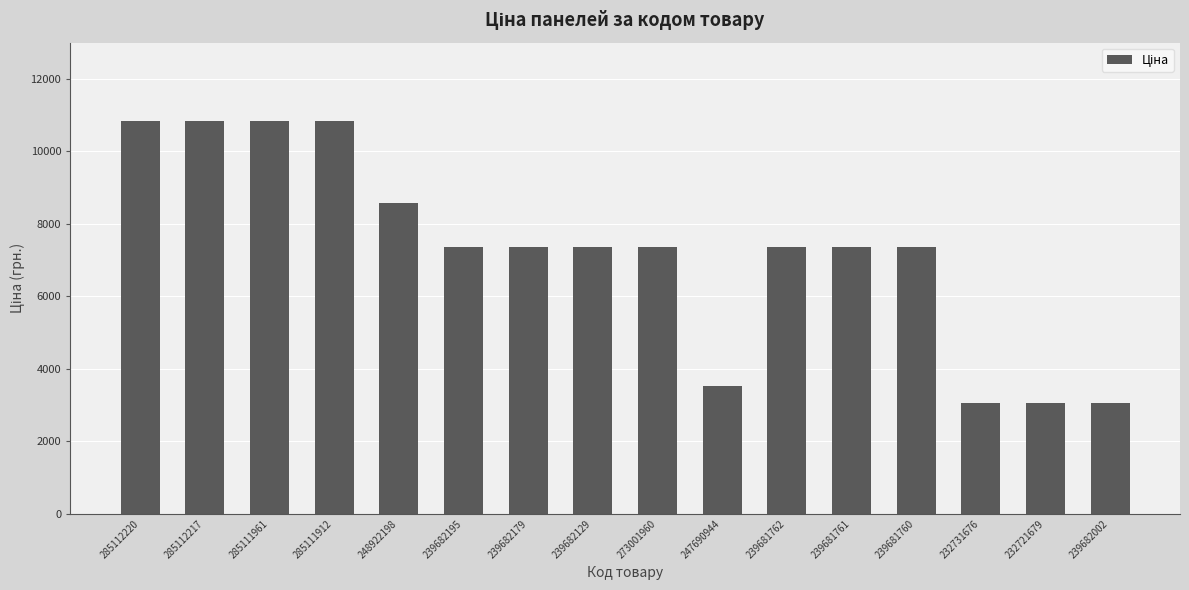

What position from the left is 239681761?

12